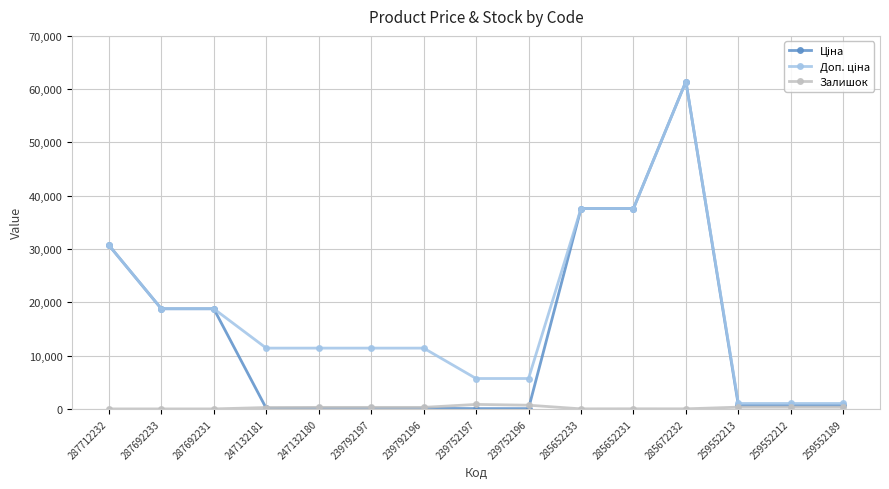

At which category does the chart reach its peak across all series?

285672232